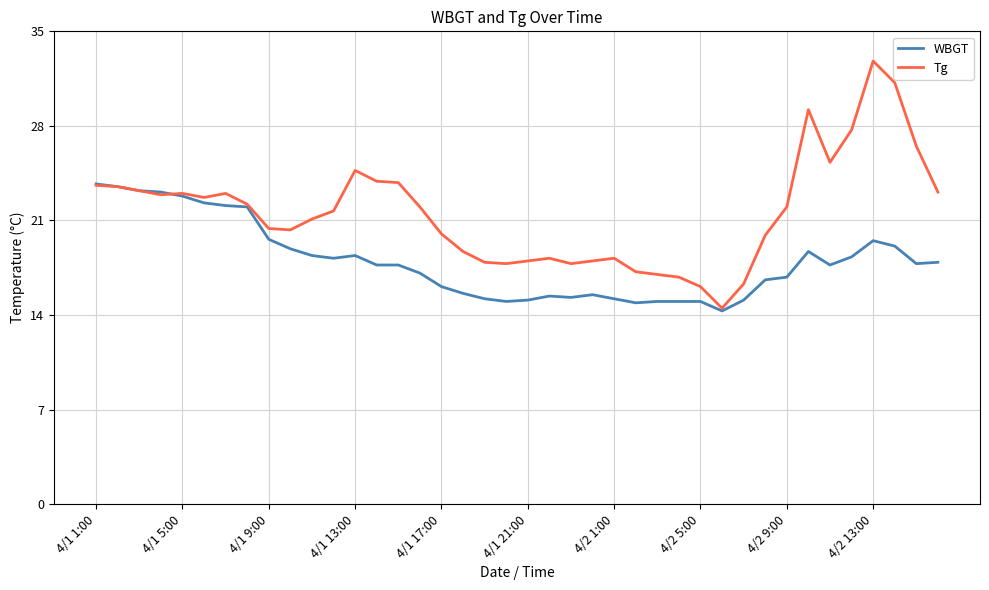

What is the lowest value of the WBGT series?

14.3